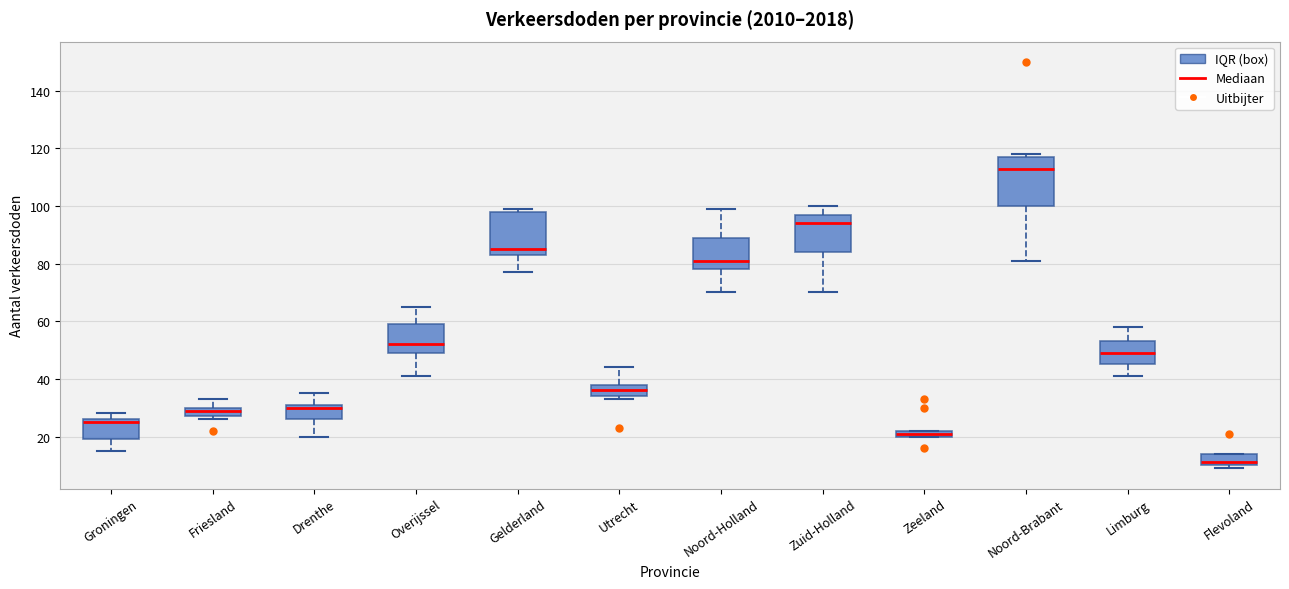

Where does the lower whisker of the box for Gelderland end on the y-axis? The values are not printed on the chart, so give them approximately, as read against the axis.

78